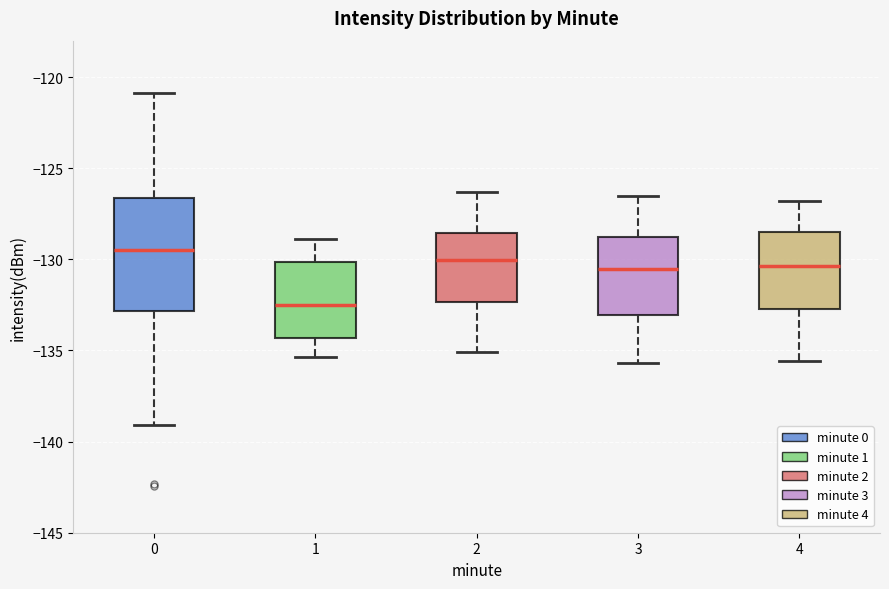

Where is the upper edge of the box at x = 3 on the y-axis? The values are not printed on the chart, so give them approximately, as read against the axis.

-128.5